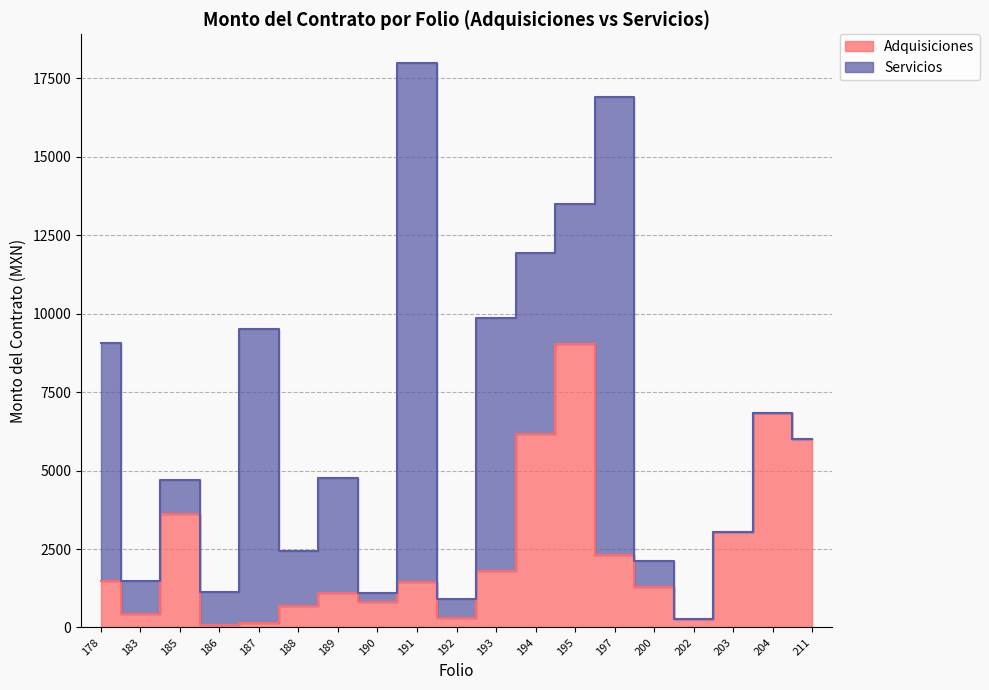

Reading right to left, what are all the values shown in this chart?

6002.0	6845.0	3056.1	263.5	1302.2	2302.8	9050.0	6181.8	1811.6	300.0	1450.0	800.0	1100.0	700.0	134.0	65.5	3630.6	433.4	1475.7